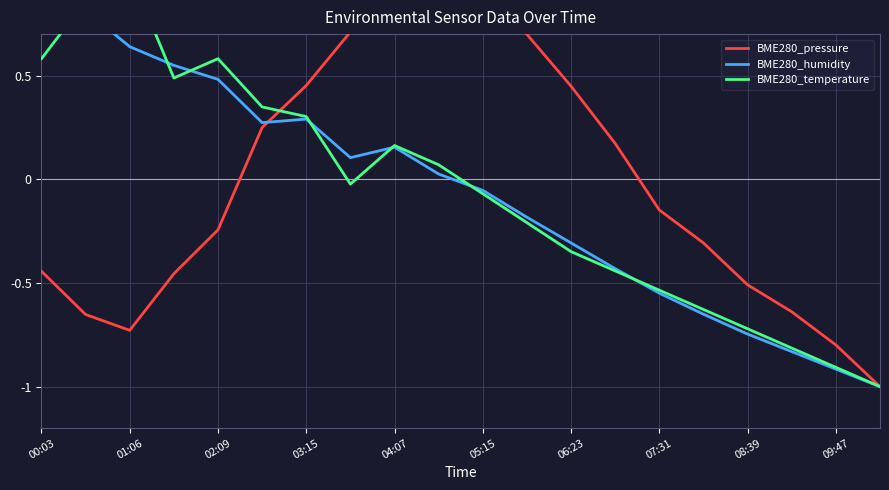

Where does the BME280_temperature series first go above 0?

00:03